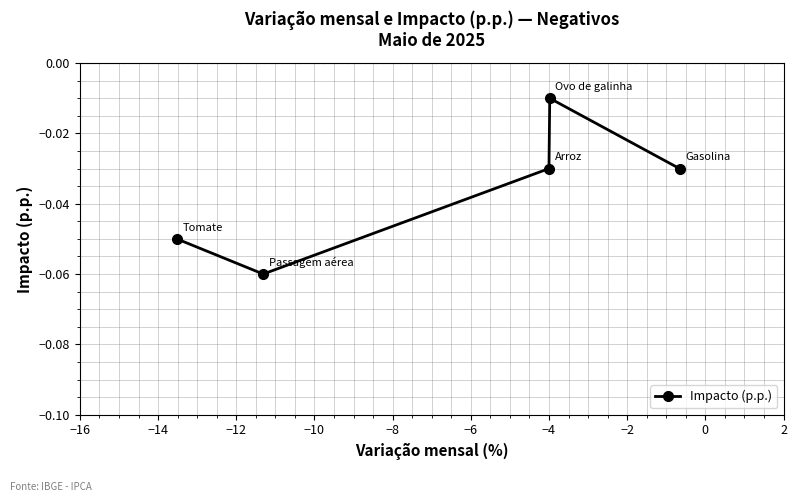

How many points are lower than both their immediate neighbors (excluding endpoints)?

1